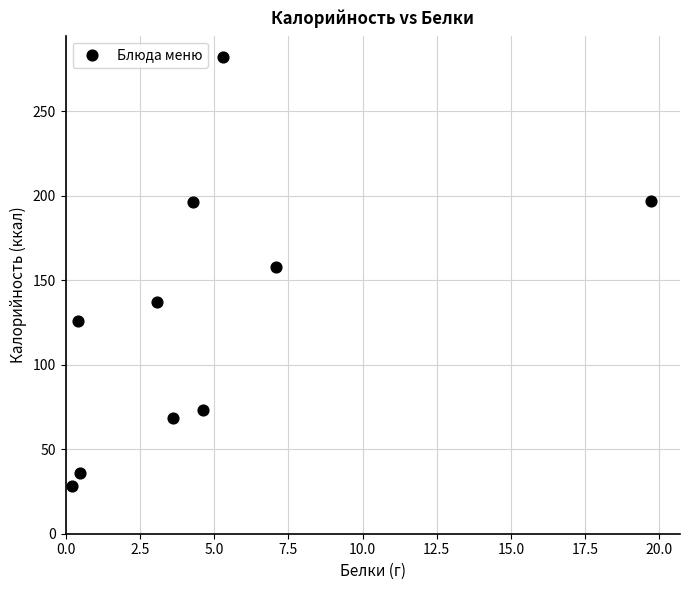

What is the average X value?

4.9